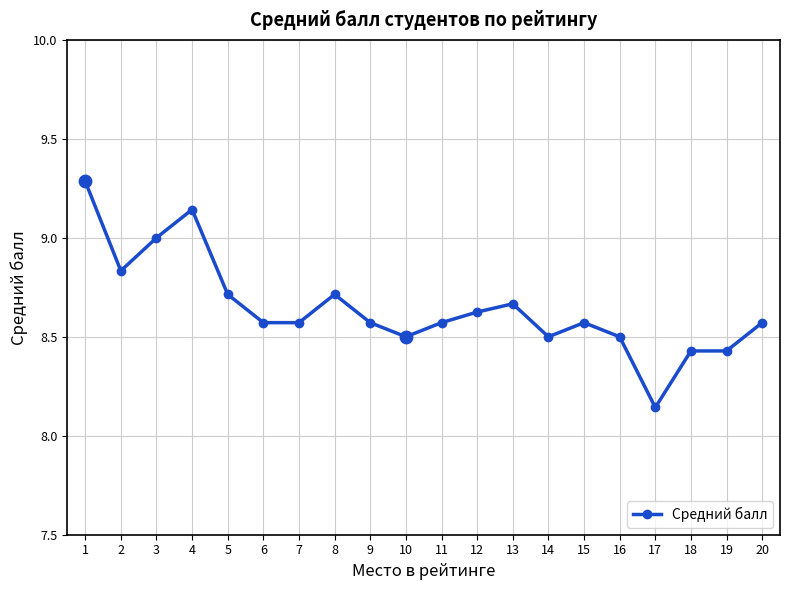

Between 16 and 19, which is larger?

16